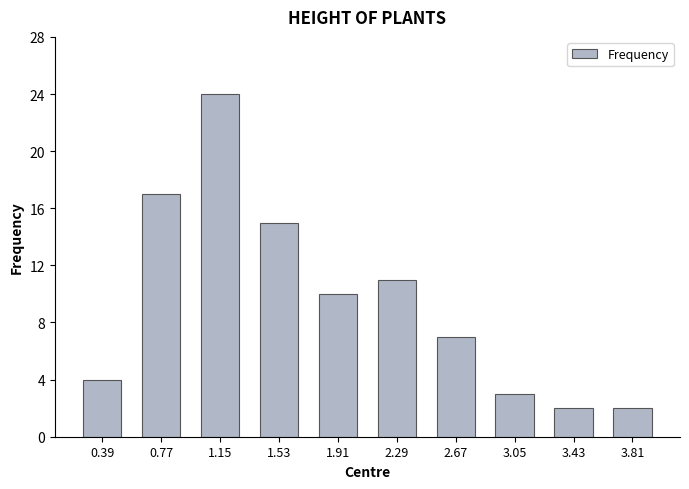

What is the label of the 4th bar from the left?

1.53